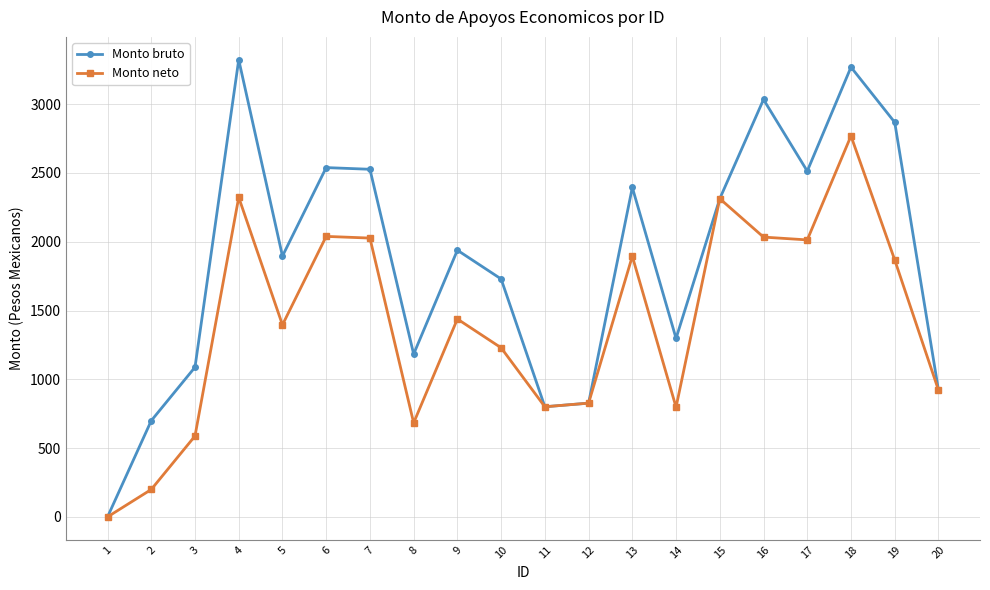

Is it true that Monto neto equals 1352.3 at 16?

False